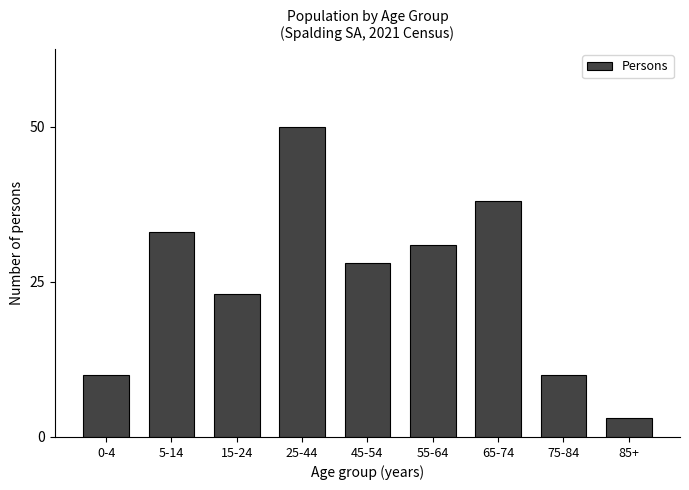

Reading right to left, list all the values displayed in this chart.

85+=3	75-84=10	65-74=38	55-64=31	45-54=28	25-44=50	15-24=23	5-14=33	0-4=10